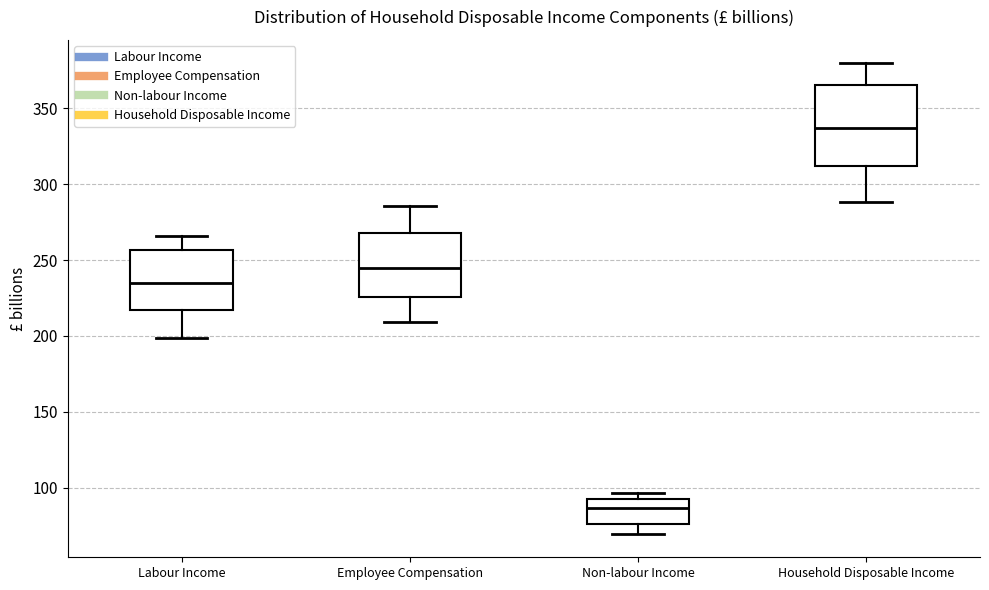

Reading left to right, transcribe this box plot: for each box, give where its median line is, the range the box spans, and where its two whiskers end, as read against the y-axis. The values are not printed on the chart, so give them approximately, as read against the axis.

Labour Income: median 235, box 215 to 255, whiskers 200 to 265
Employee Compensation: median 245, box 225 to 270, whiskers 210 to 285
Non-labour Income: median 85, box 75 to 95, whiskers 70 to 95 (just above the box's upper edge)
Household Disposable Income: median 335, box 310 to 365, whiskers 290 to 380